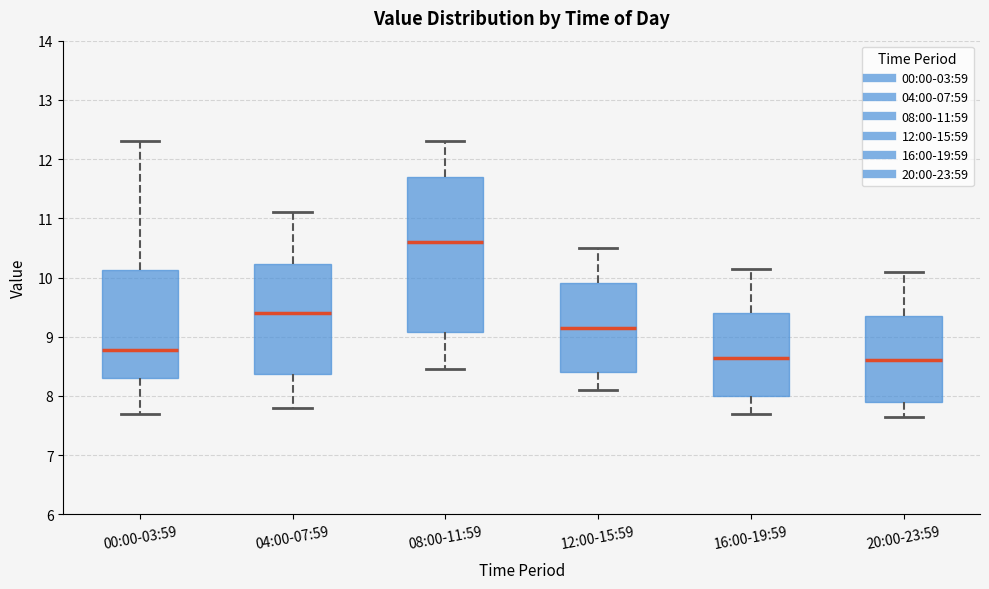

Where does the lower whisker of the box for 00:00-03:59 end on the y-axis? The values are not printed on the chart, so give them approximately, as read against the axis.

7.7